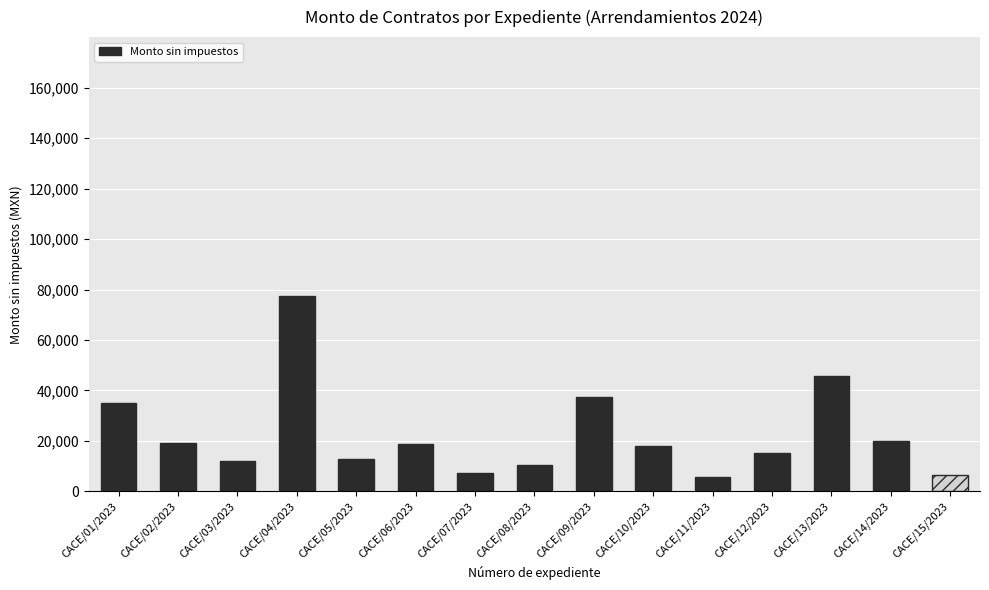

What is the sum of the values at CACE/15/2023 and CACE/05/2023?

19200.0